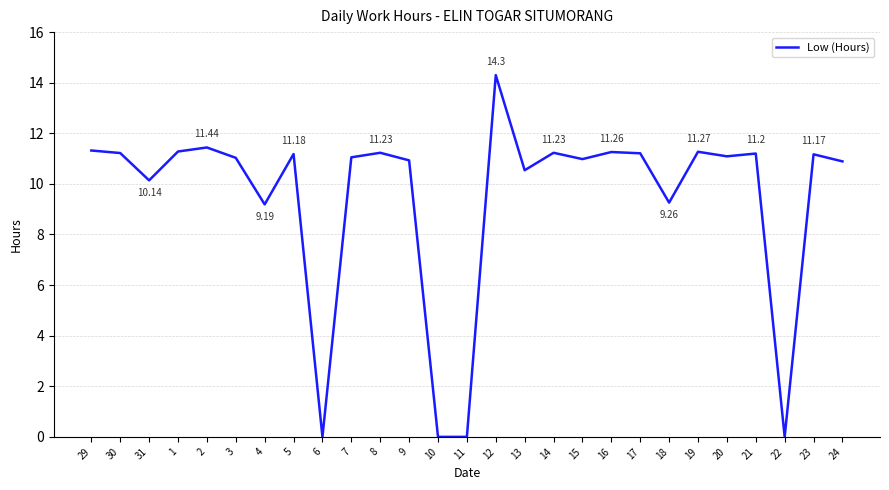

The chart shows a value of 2.7 at 4. True or false?

False